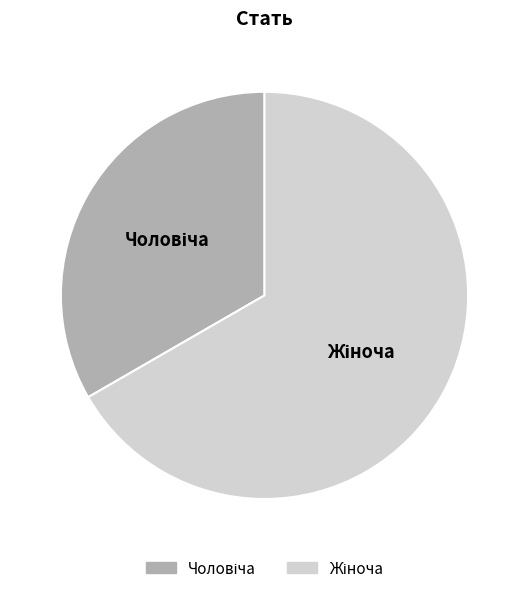

Is there any slice that represents more than half of the pie?

Yes